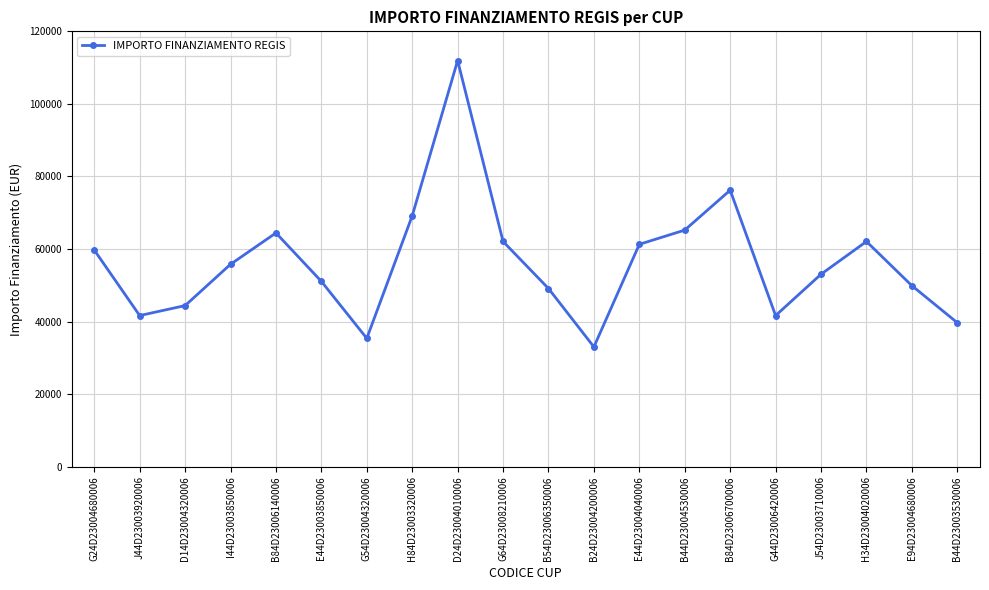

At which category does the chart reach its minimum across all series?

B24D23004200006